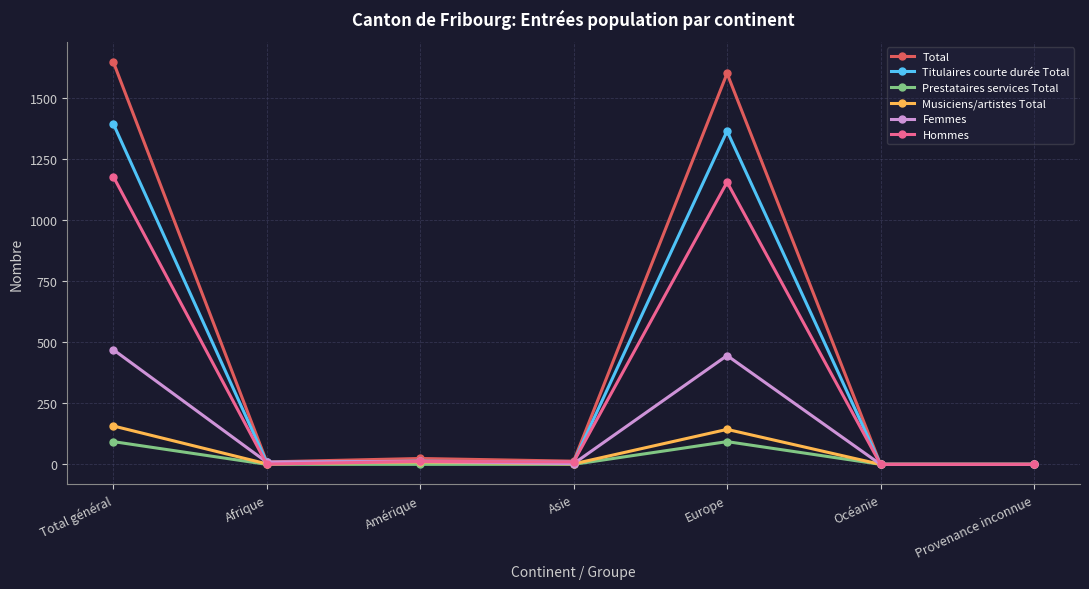

What position from the right is Total général?

7